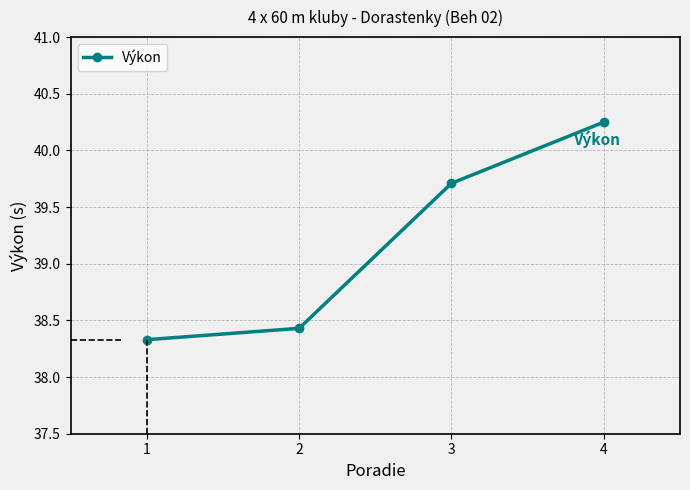

List the labels in order of value, smallest first.

1, 2, 3, 4